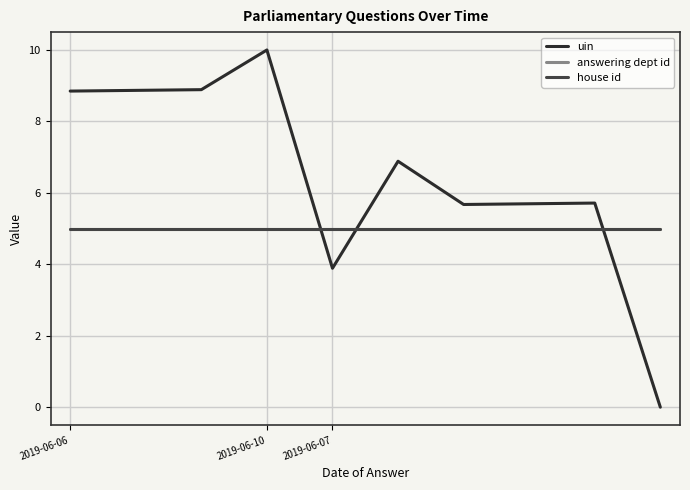

What is the label of the 2nd point from the right?

8